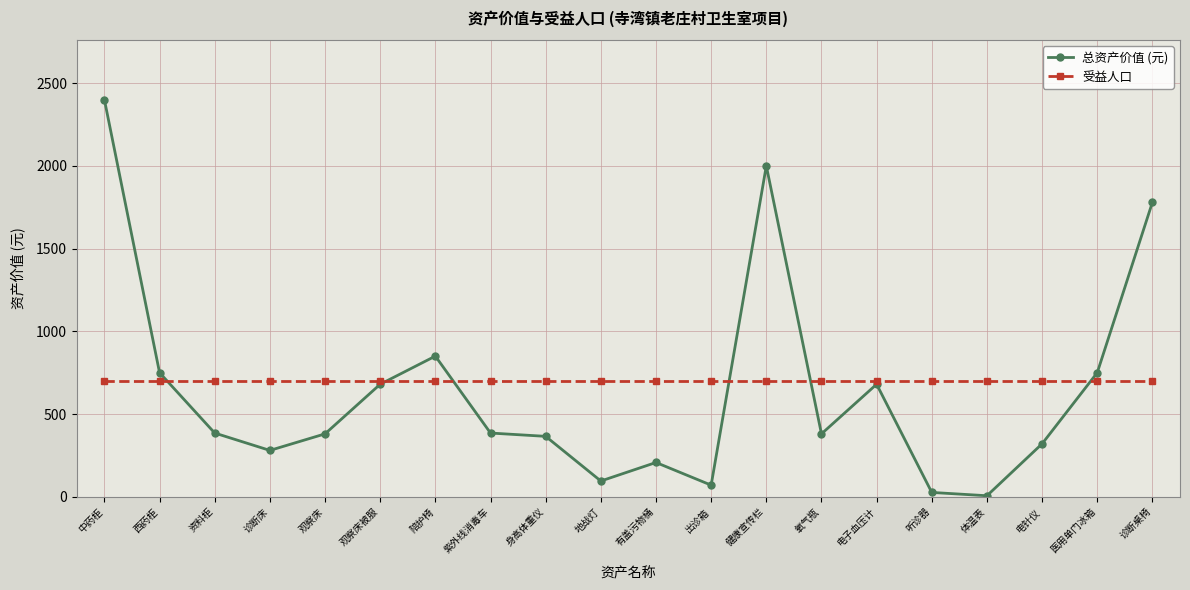

Does the chart have visible grid lines?

Yes